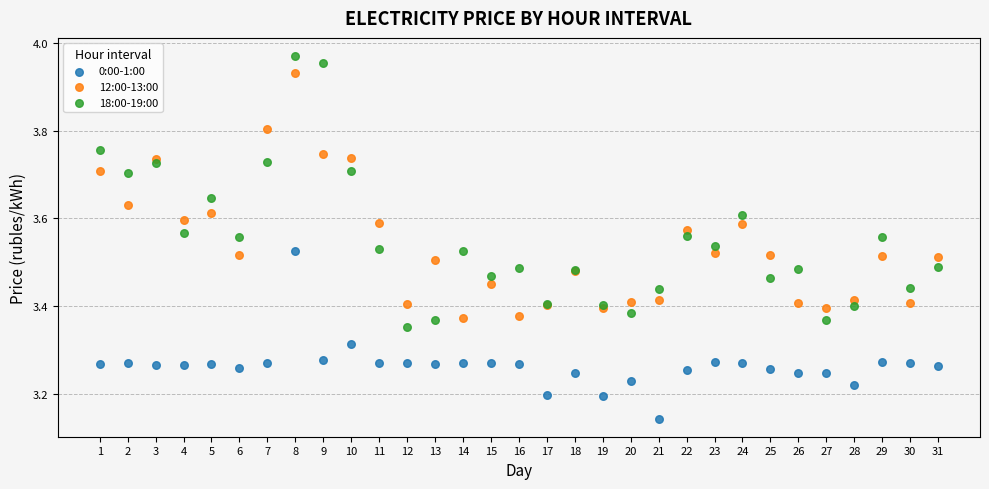

Which series has the largest Y range (max minus min)?

18:00-19:00